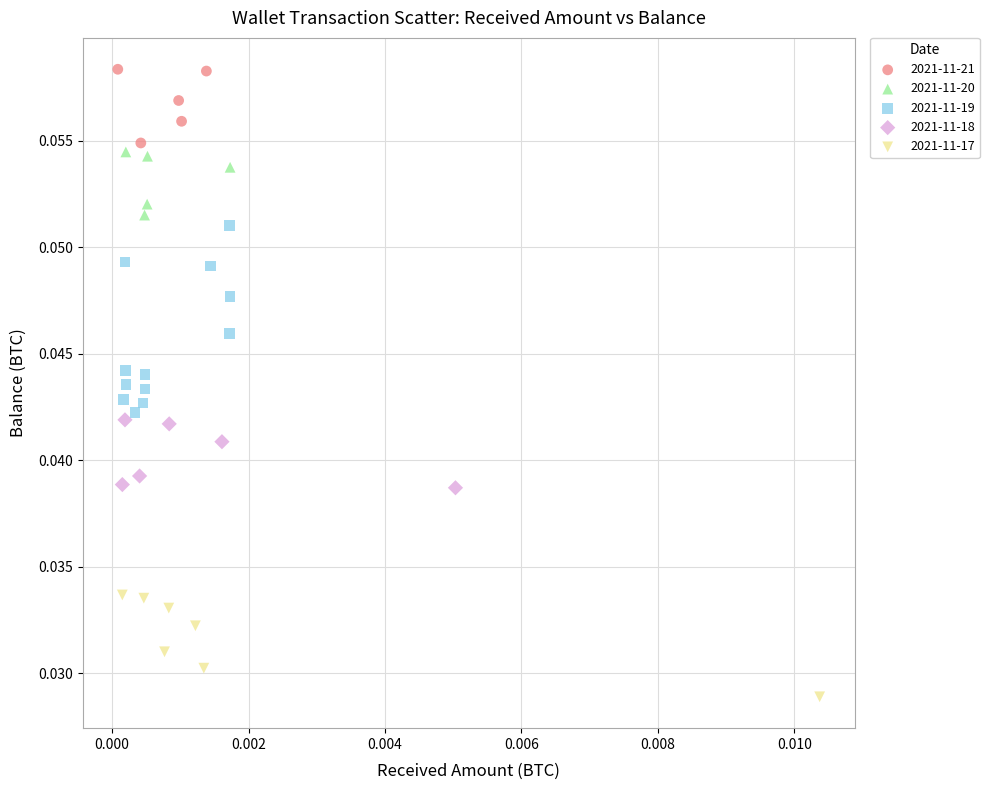

Which series reaches the maximum Y coordinate?

2021-11-21